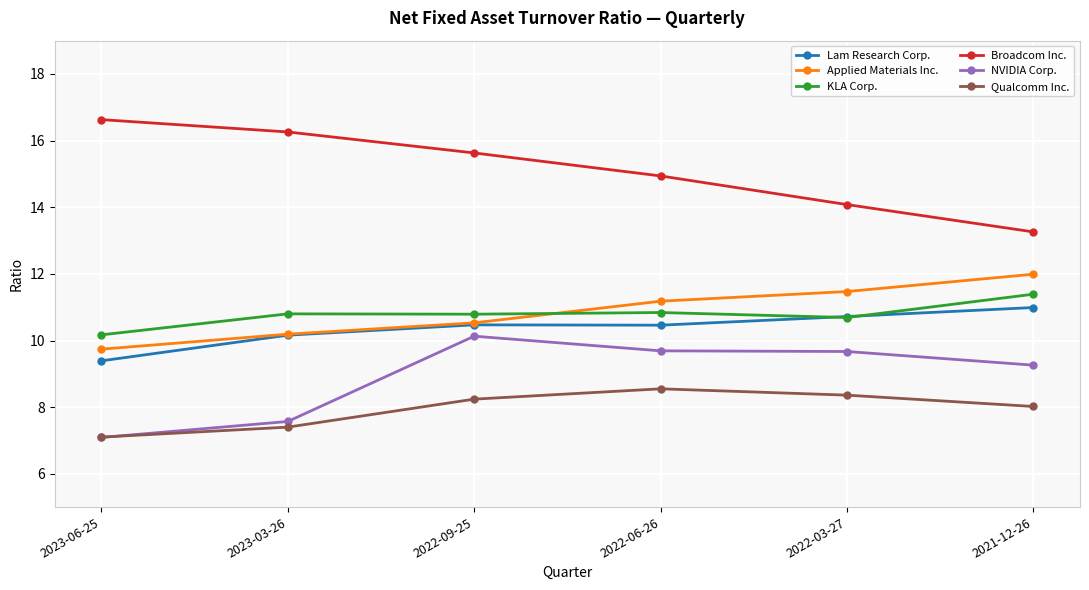

What is the sum of the Applied Materials Inc. values at 2022-03-27 and 2023-03-26?

21.7